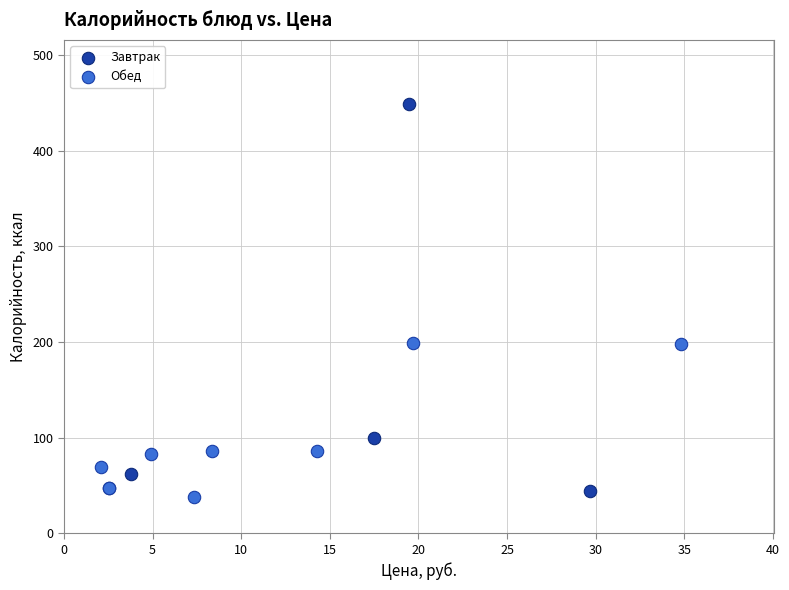

What are all the series names shown in the legend?

Завтрак, Обед